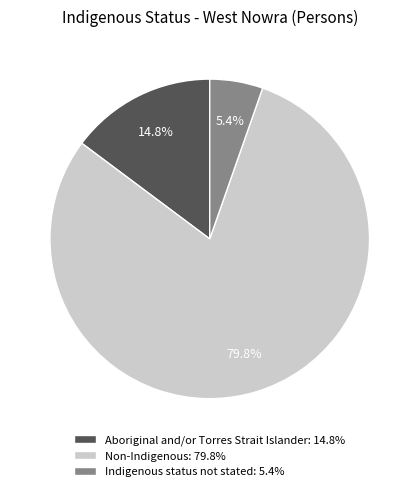

Combined, do Aboriginal and/or Torres Strait Islander and Non-Indigenous account for over 50%?

Yes